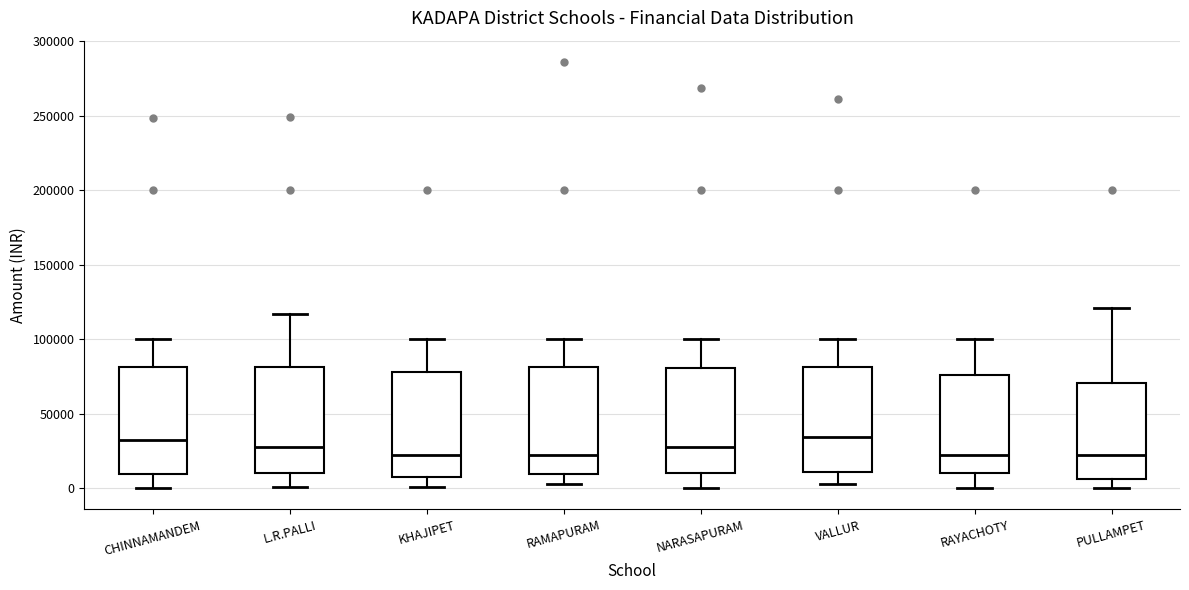

Reading left to right, read every box against the y-axis: the position of its median line, the range the box covers, and the ends of its whiskers. The values are not printed on the chart, so give them approximately, as read against the axis.

CHINNAMANDEM: median 30000, box 10000 to 80000, whiskers 0 to 100000
L.R.PALLI: median 30000, box 10000 to 80000, whiskers 0 to 115000
KHAJIPET: median 25000, box 5000 to 80000, whiskers 0 to 100000
RAMAPURAM: median 25000, box 10000 to 80000, whiskers 5000 to 100000
NARASAPURAM: median 25000, box 10000 to 80000, whiskers 0 to 100000
VALLUR: median 35000, box 10000 to 80000, whiskers 5000 to 100000
RAYACHOTY: median 25000, box 10000 to 75000, whiskers 0 to 100000
PULLAMPET: median 25000, box 5000 to 70000, whiskers 0 to 120000